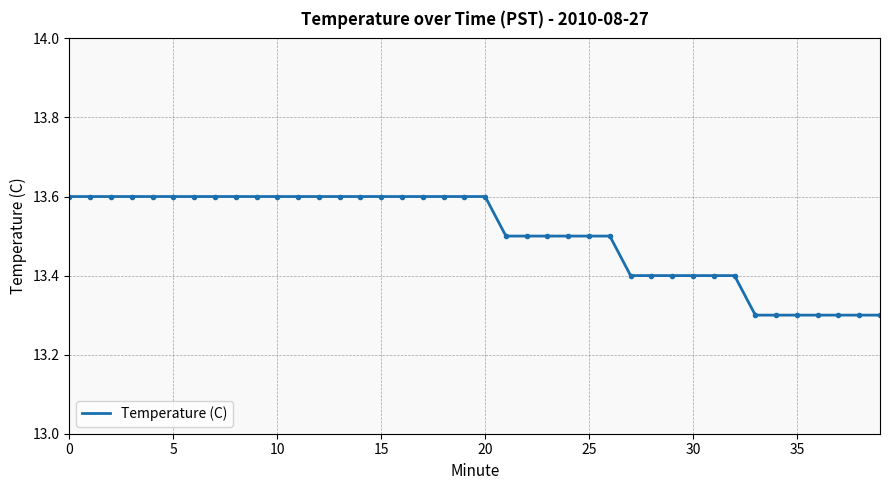

List the labels in order of value, largest first.

0, 1, 2, 3, 4, 5, 6, 7, 8, 9, 10, 11, 12, 13, 14, 15, 16, 17, 18, 19, 20, 21, 22, 23, 24, 25, 26, 27, 28, 29, 30, 31, 32, 33, 34, 35, 36, 37, 38, 39